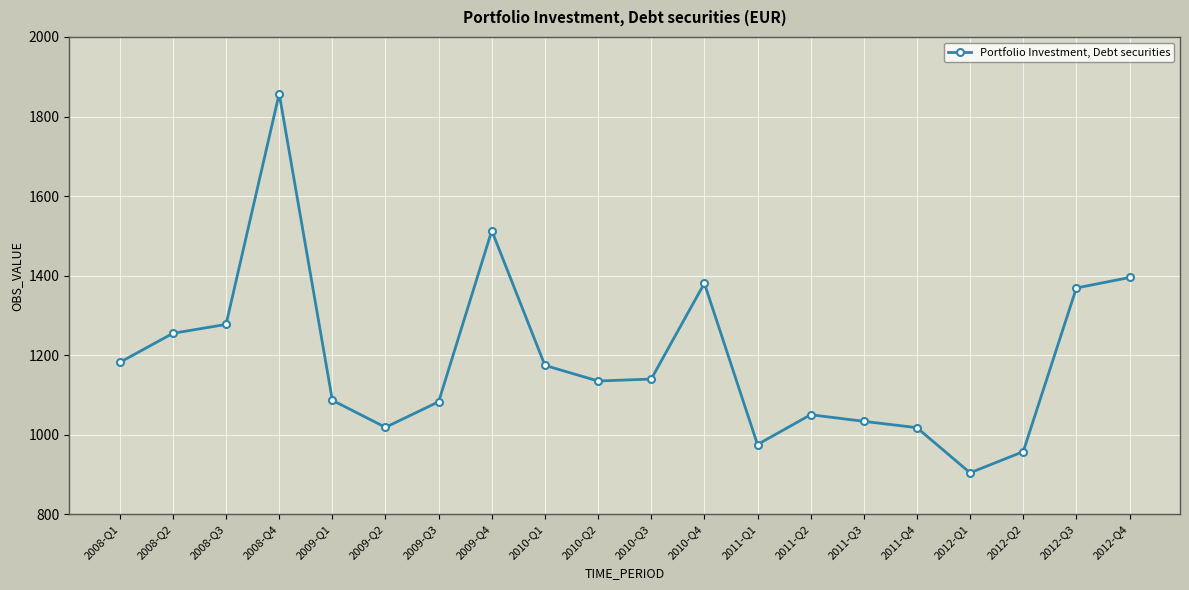

At which category does the chart reach its peak across all series?

2008-Q4